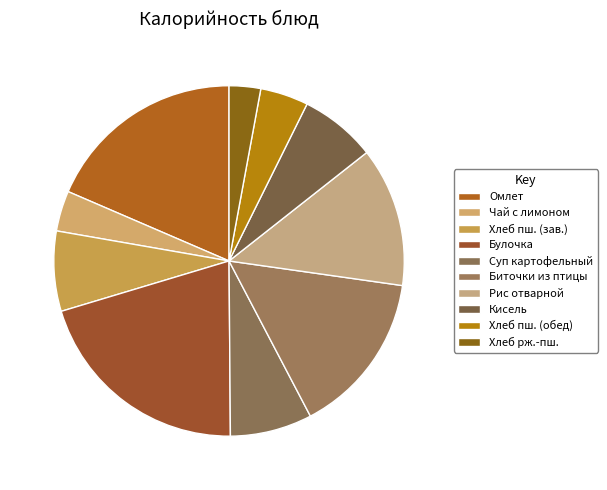

Is there any slice that represents more than half of the pie?

No